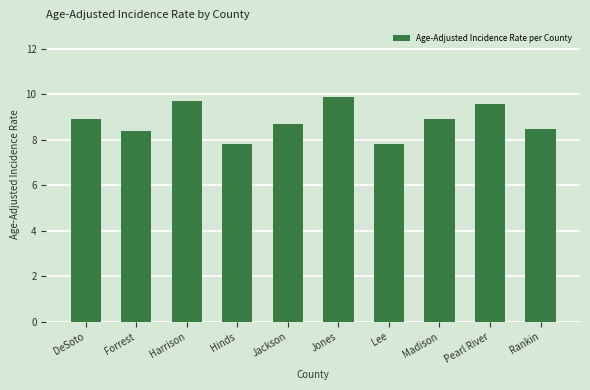

Reading left to right, extract all data points from this chart.

8.9	8.4	9.7	7.8	8.7	9.9	7.8	8.9	9.6	8.5